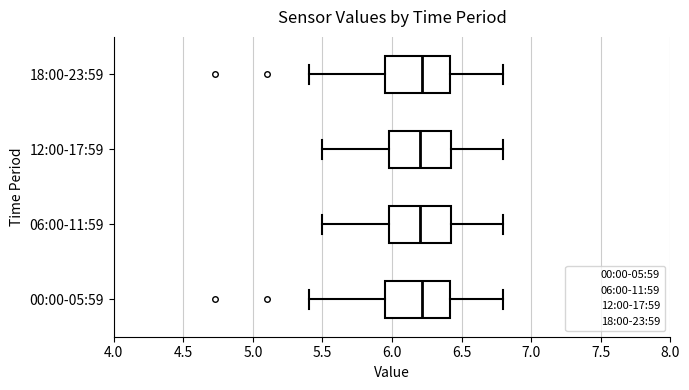

Reading bottom to top, read every box against the x-axis: the position of its median line, the range the box covers, and the ends of its whiskers. The values are not printed on the chart, so give them approximately, as read against the axis.

00:00-05:59: median 6.20, box 5.95 to 6.40, whiskers 5.40 to 6.80
06:00-11:59: median 6.20, box 6.00 to 6.45, whiskers 5.50 to 6.80
12:00-17:59: median 6.20, box 6.00 to 6.45, whiskers 5.50 to 6.80
18:00-23:59: median 6.20, box 5.95 to 6.40, whiskers 5.40 to 6.80